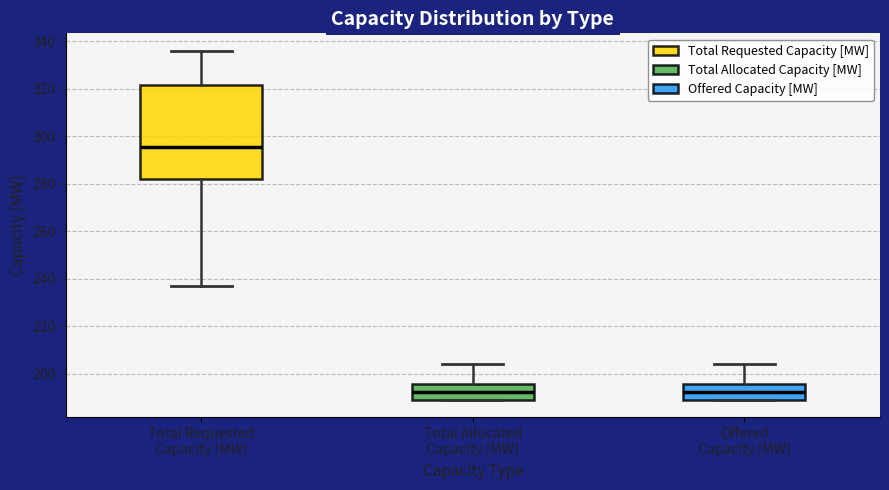

Reading left to right, transcribe this box plot: for each box, give where its median line is, the range the box spans, and where its two whiskers end, as read against the y-axis. The values are not printed on the chart, so give them approximately, as read against the axis.

Total Requested Capacity [MW]: median 296, box 282 to 322, whiskers 238 to 336
Total Allocated Capacity [MW]: median 192, box 190 to 196, whiskers 190 to 204
Offered Capacity [MW]: median 192, box 190 to 196, whiskers 190 to 204